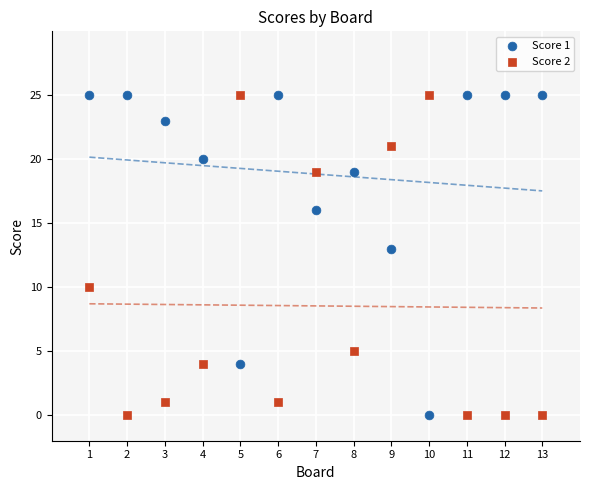

What are all the series names shown in the legend?

Score 1, Score 2